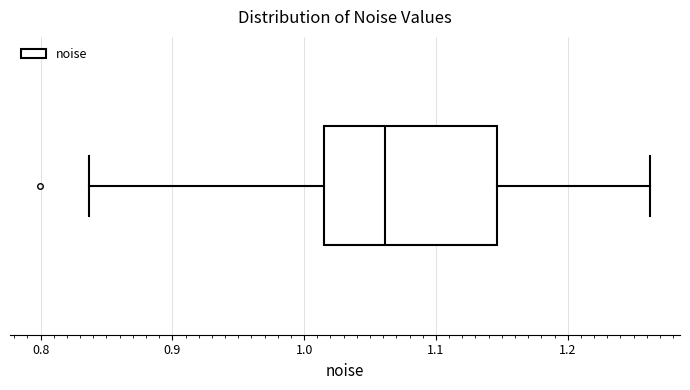

Read this box plot against the x-axis: the position of the median line, the range covered by the box, and the ends of both whiskers. The values are not printed on the chart, so give them approximately, as read against the axis.

median 1.06, box 1.02 to 1.15, whiskers 0.84 to 1.26